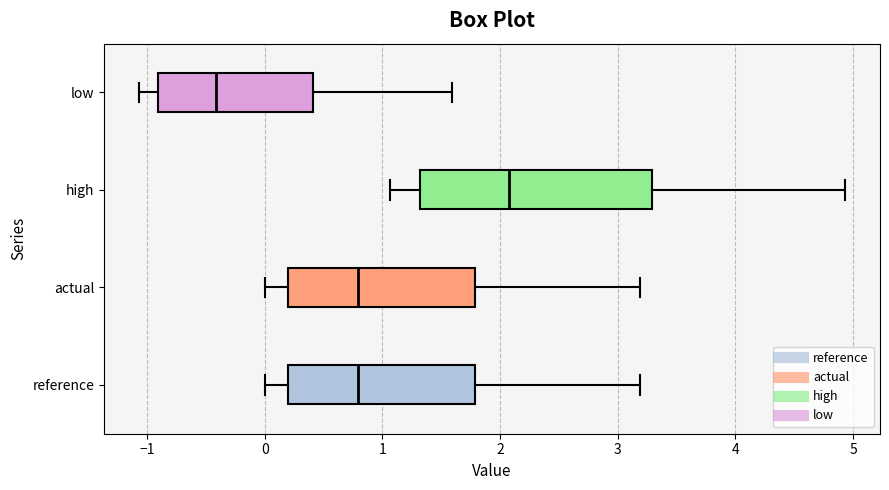

Reading bottom to top, read every box against the x-axis: the position of its median line, the range the box covers, and the ends of its whiskers. The values are not printed on the chart, so give them approximately, as read against the axis.

reference: median 0.8, box 0.2 to 1.8, whiskers 0.0 to 3.2
actual: median 0.8, box 0.2 to 1.8, whiskers 0.0 to 3.2
high: median 2.1, box 1.3 to 3.3, whiskers 1.1 to 4.9
low: median -0.4, box -0.9 to 0.4, whiskers -1.1 to 1.6